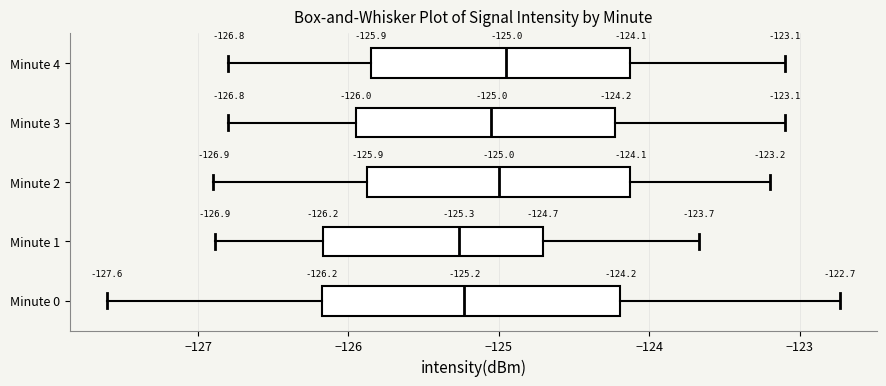

Which box is the widest, from its left edge to its right edge?

Minute 0